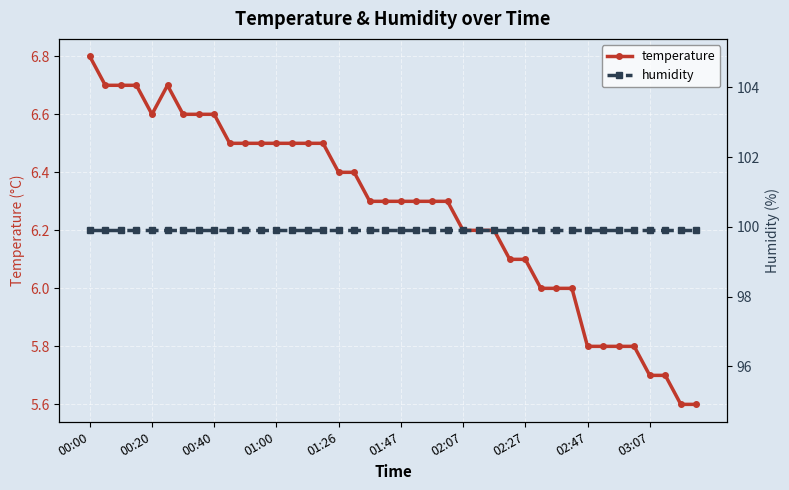

What is the difference between the highest and lowest values at 11?

93.4